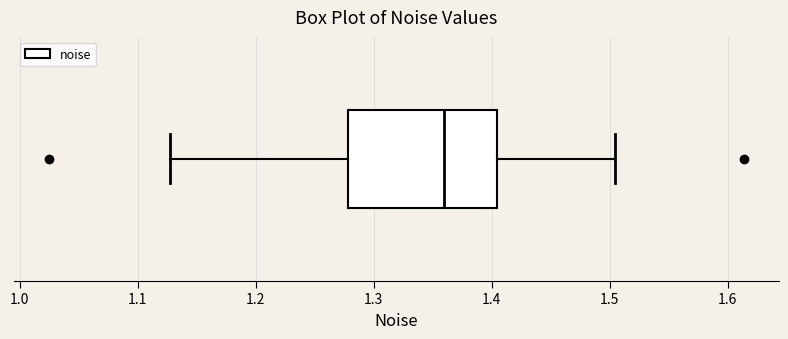

Where is the right edge of the box on the x-axis? The values are not printed on the chart, so give them approximately, as read against the axis.

1.40